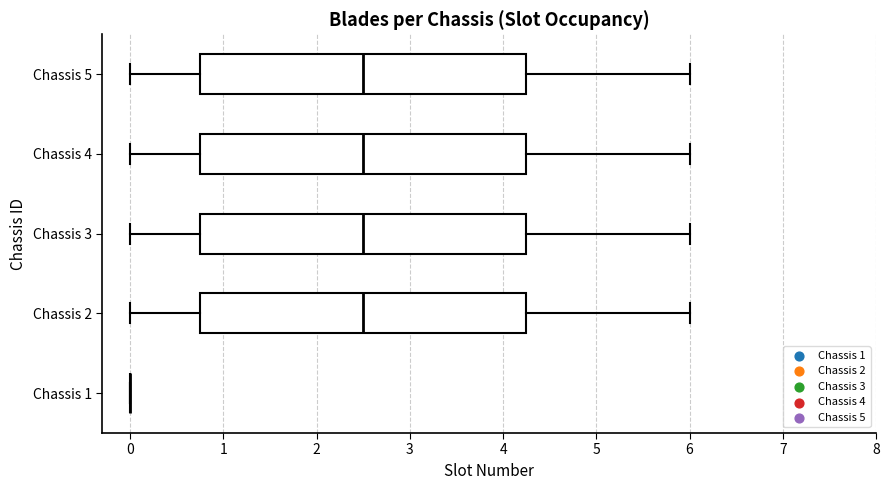

Reading bottom to top, read every box against the x-axis: the position of its median line, the range the box covers, and the ends of its whiskers. The values are not printed on the chart, so give them approximately, as read against the axis.

Chassis 1: box collapsed to a line at 0.0, whiskers 0.0 to 0.0
Chassis 2: median 2.5, box 0.8 to 4.3, whiskers 0.0 to 6.0
Chassis 3: median 2.5, box 0.8 to 4.3, whiskers 0.0 to 6.0
Chassis 4: median 2.5, box 0.8 to 4.3, whiskers 0.0 to 6.0
Chassis 5: median 2.5, box 0.8 to 4.3, whiskers 0.0 to 6.0